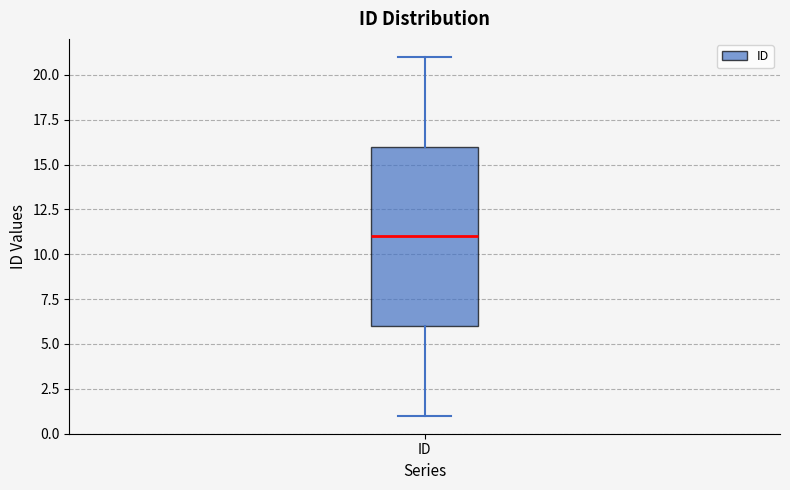

Where is the lower edge of the box for ID on the y-axis? The values are not printed on the chart, so give them approximately, as read against the axis.

6